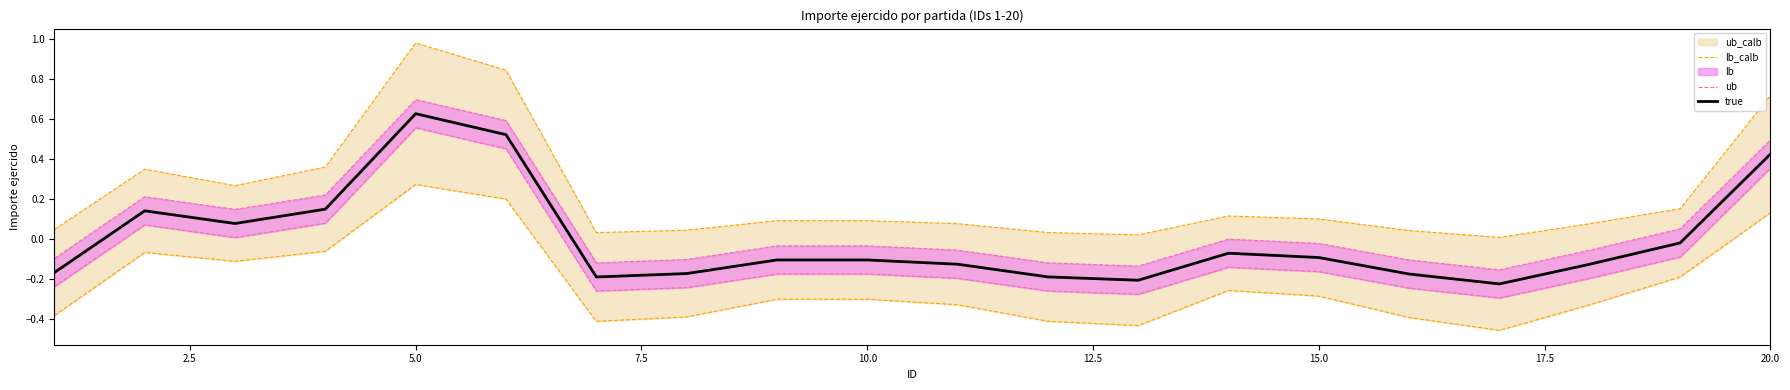

Which series has the widest spread of values?

lb_calb